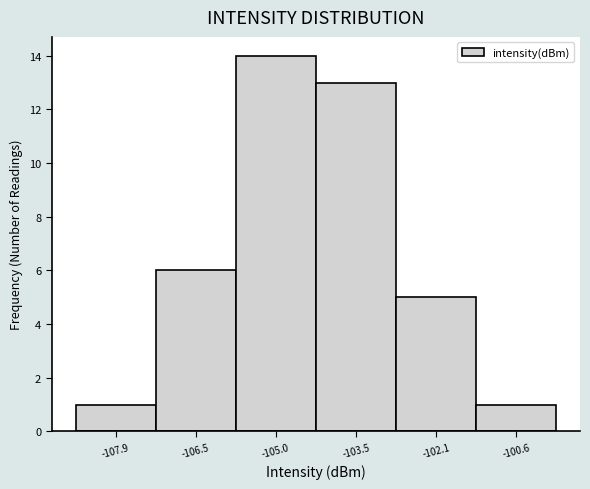

Reading left to right, list all the values displayed in this chart.

1	6	14	13	5	1